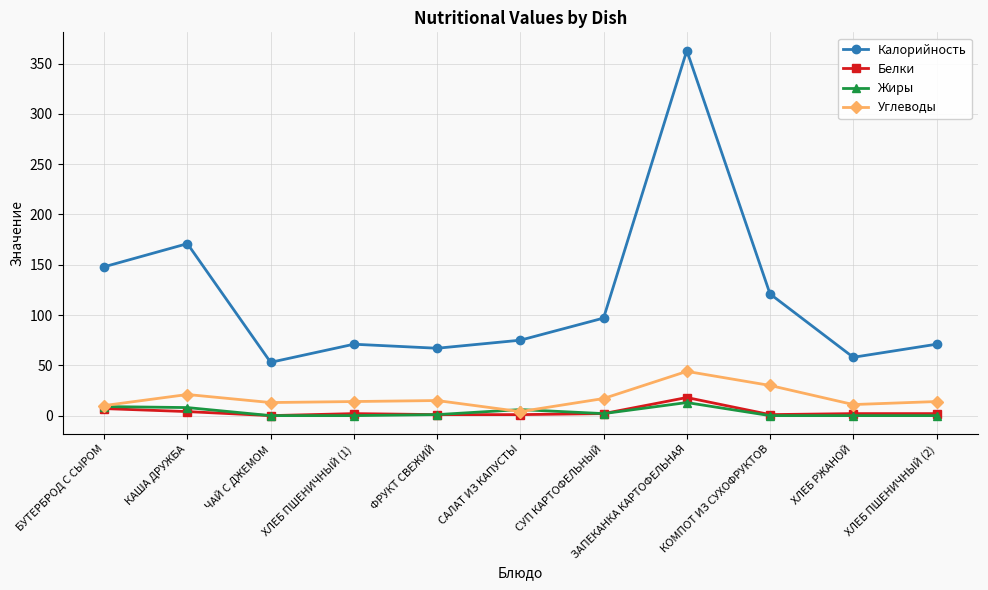

At which label does Белки first exceed 2?

БУТЕРБРОД С СЫРОМ